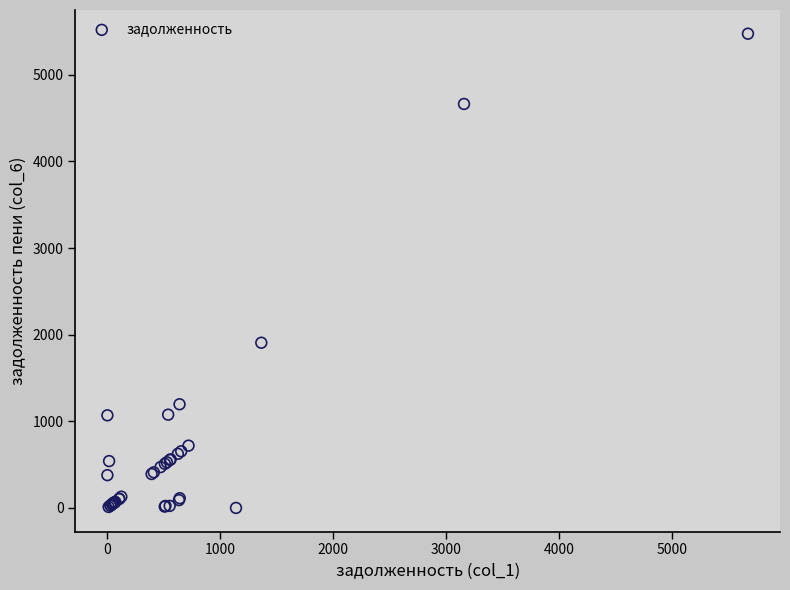

What Y value in the scatter plot is closest to 2737?

1907.1